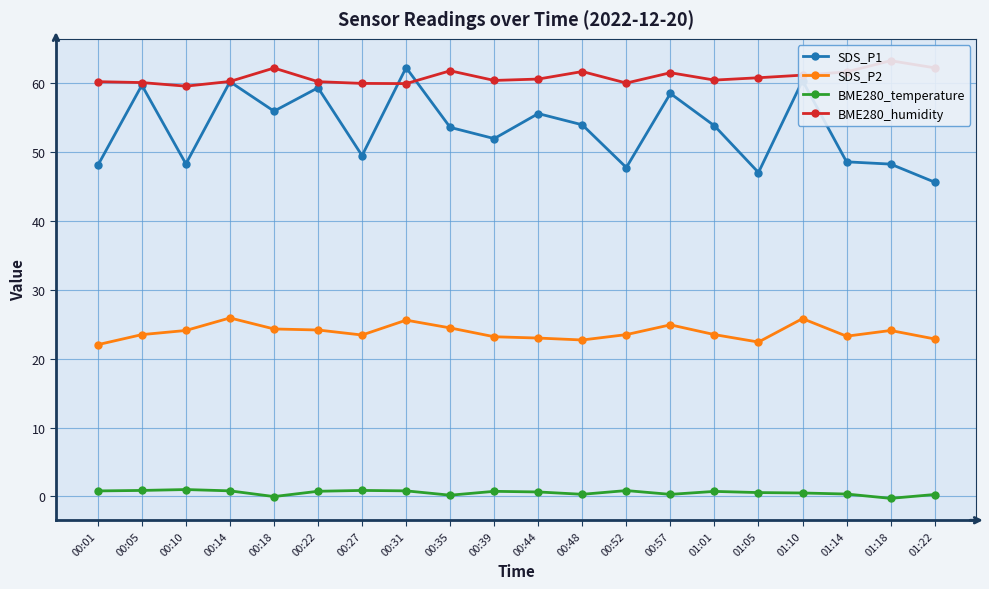

True or false: BME280_temperature and SDS_P2 cross at least once.

False